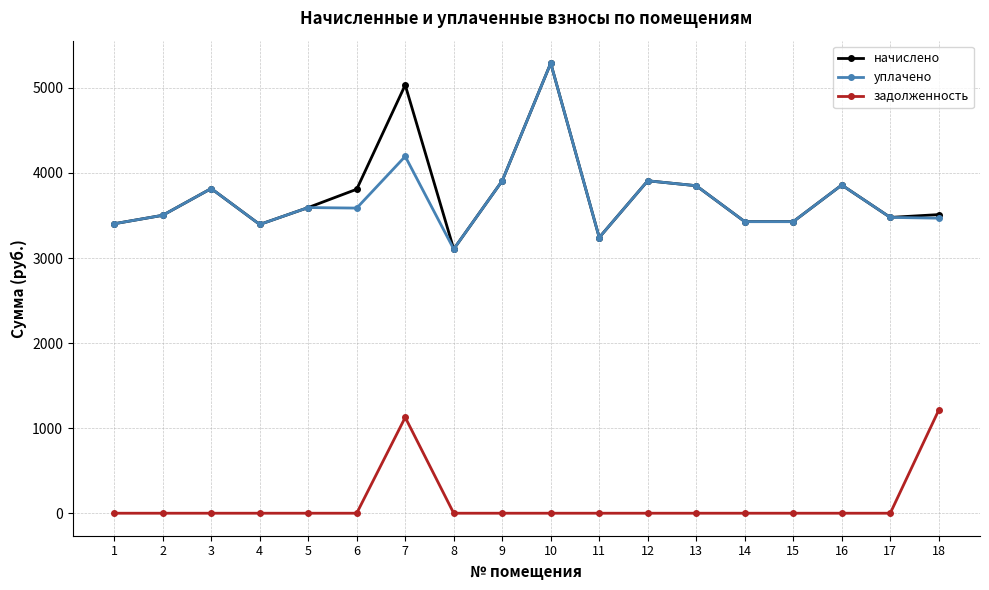

True or false: задолженность and уплачено intersect in this chart.

False